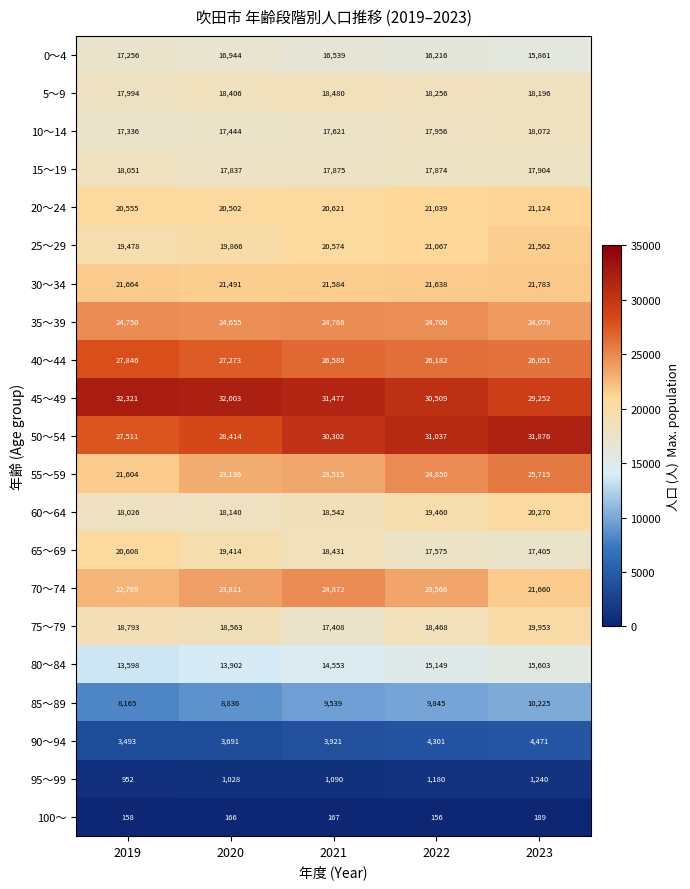

At which category does the chart reach its minimum across all series?

2022